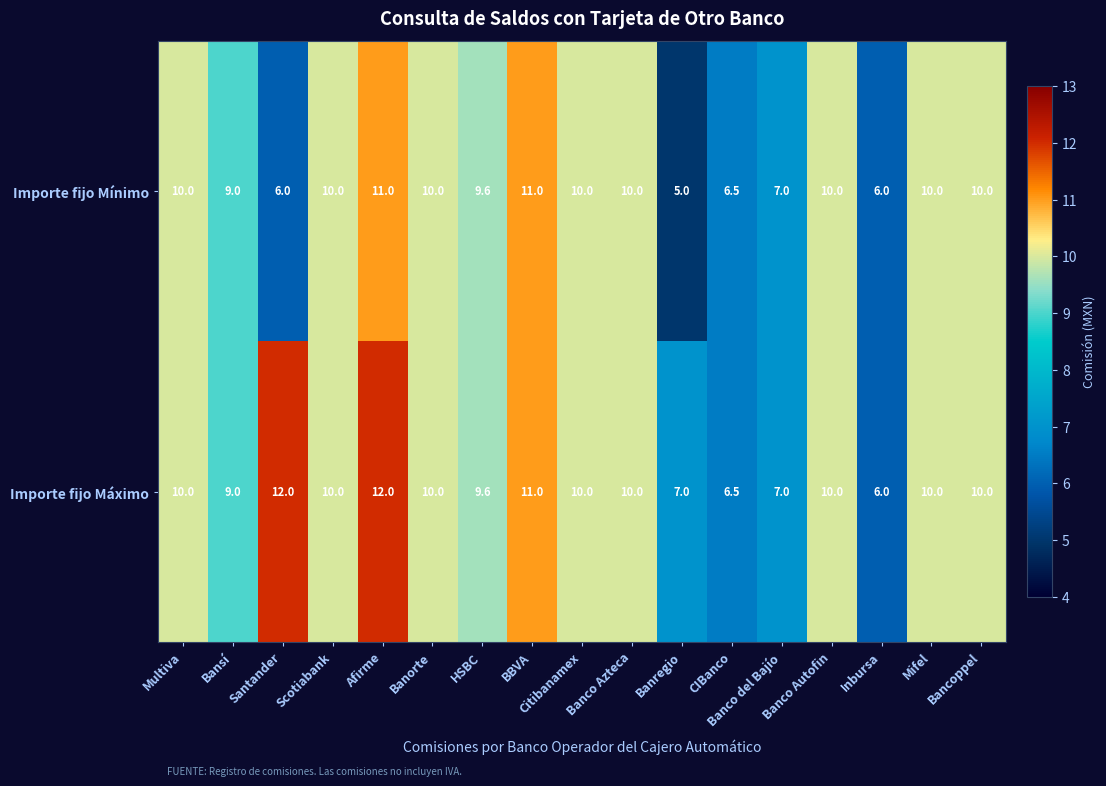

What is the spread (max minus min) of values at Santander?

6.0